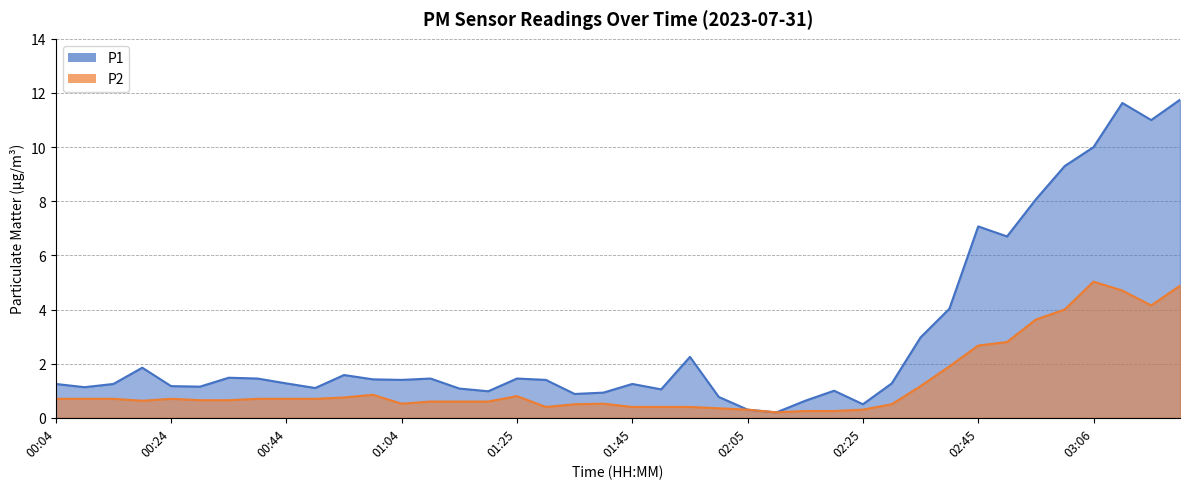

Which series has the widest spread of values?

P1